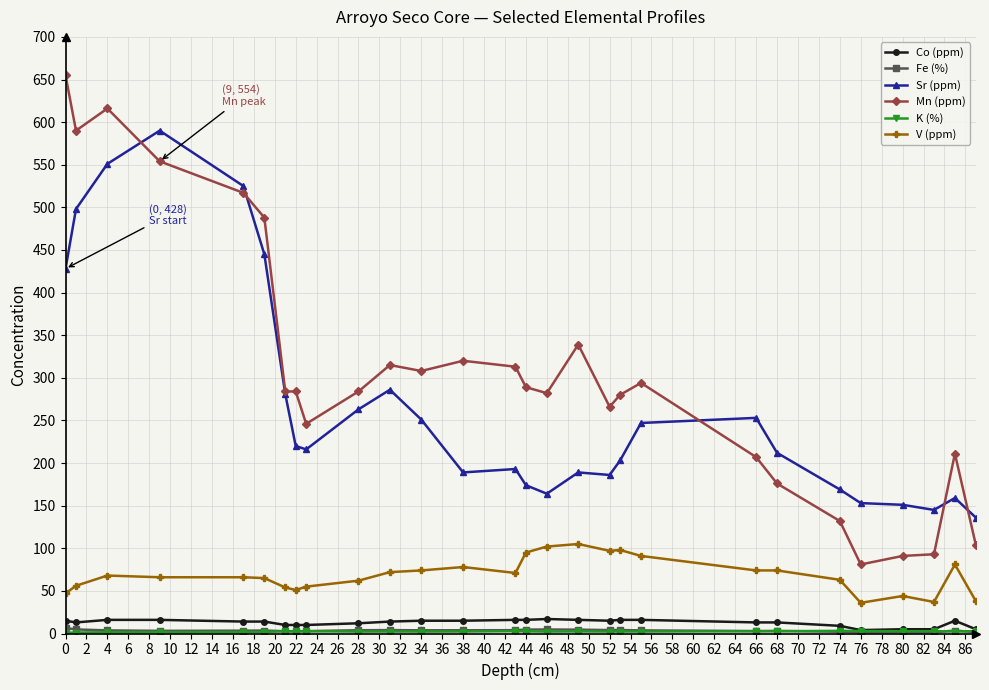

True or false: Sr (ppm) has more than 2 points higher than both neighbors.

True